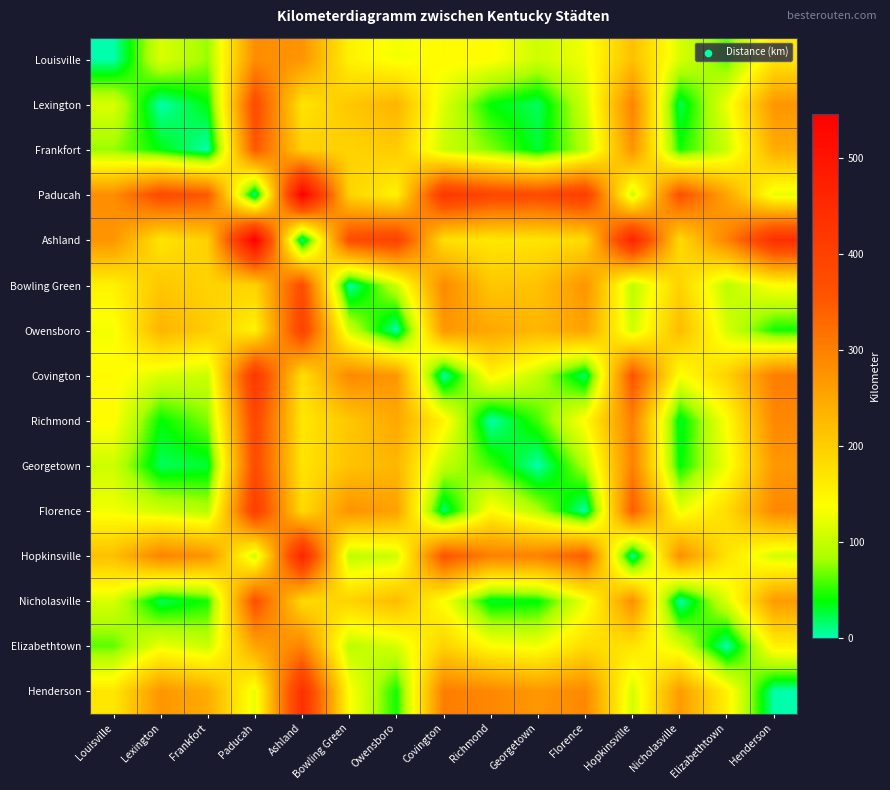

Which label corresponds to the largest value in the chart?

Ashland